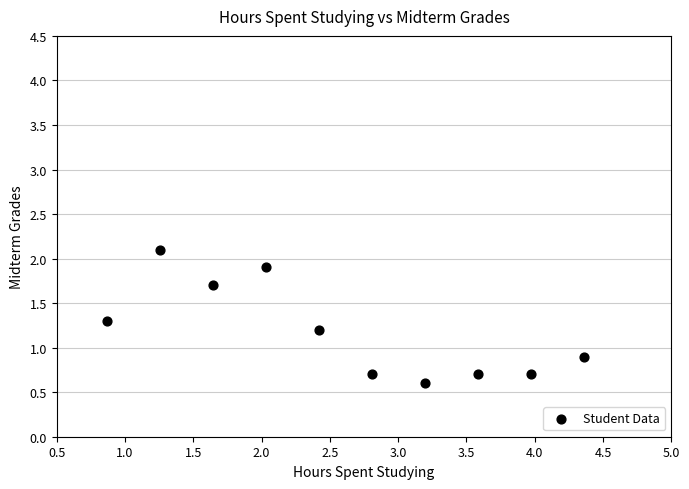

What is the average Y value?

1.2